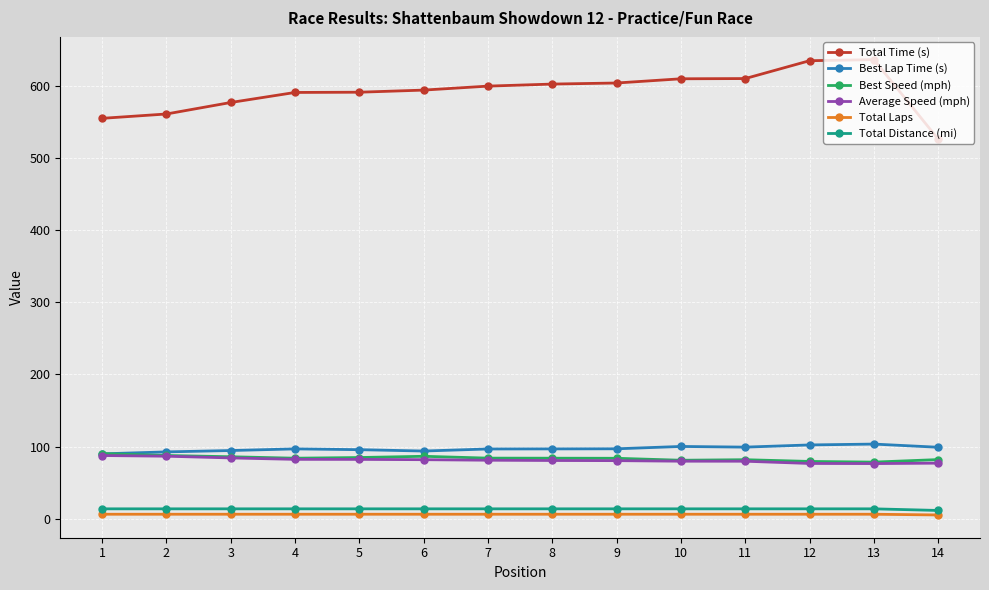

The value of Best Speed (mph) at 8 is 83.8. True or false?

True